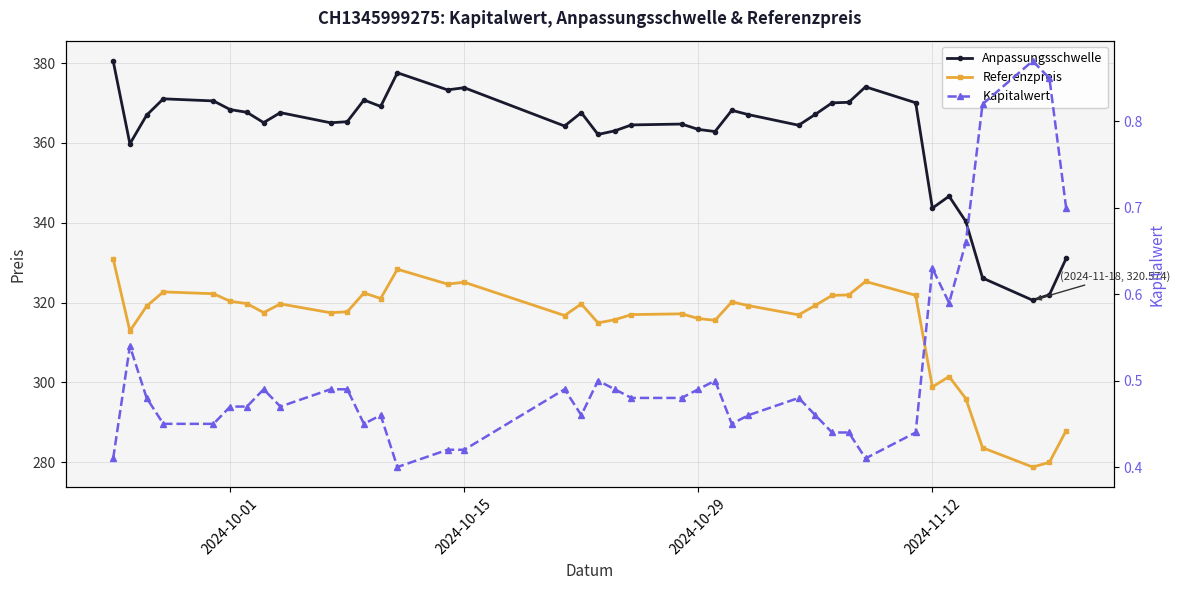

What are all the series names shown in the legend?

Anpassungsschwelle, Referenzpreis, Kapitalwert